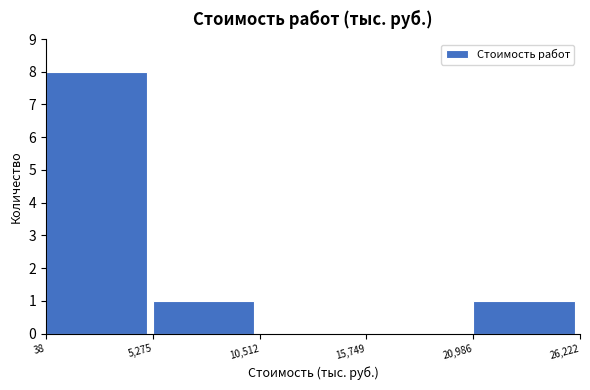

Reading left to right, transcribe this chart: for each bar, give the range it covers on the x-axis and its height. The values are not printed on the chart, so give them approximately, as read against the axis.

38 to 5,275: 8
5,275 to 10,512: 1
10,512 to 15,749: 0
15,749 to 20,986: 0
20,986 to 26,222: 1